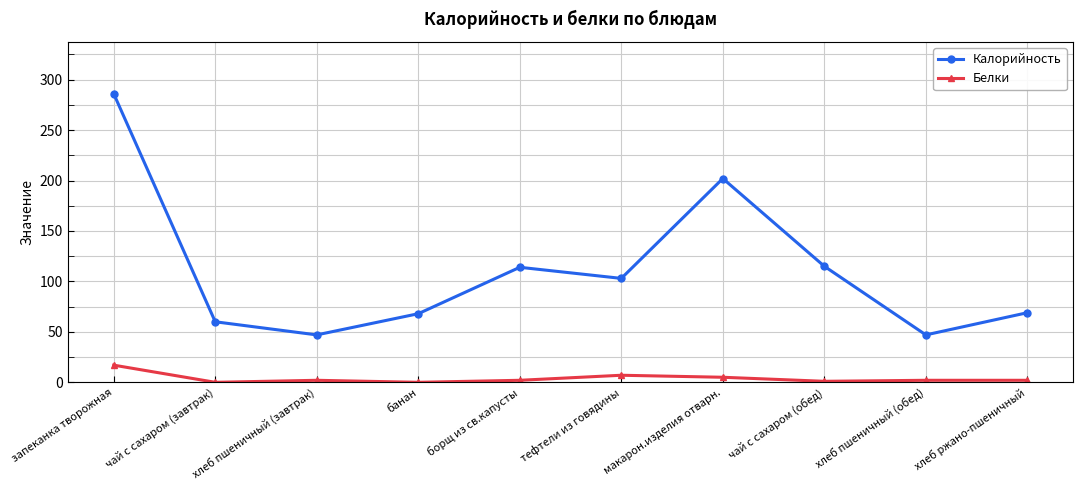

Rank the series at запеканка творожная from highest to lowest value.

Калорийность, Белки